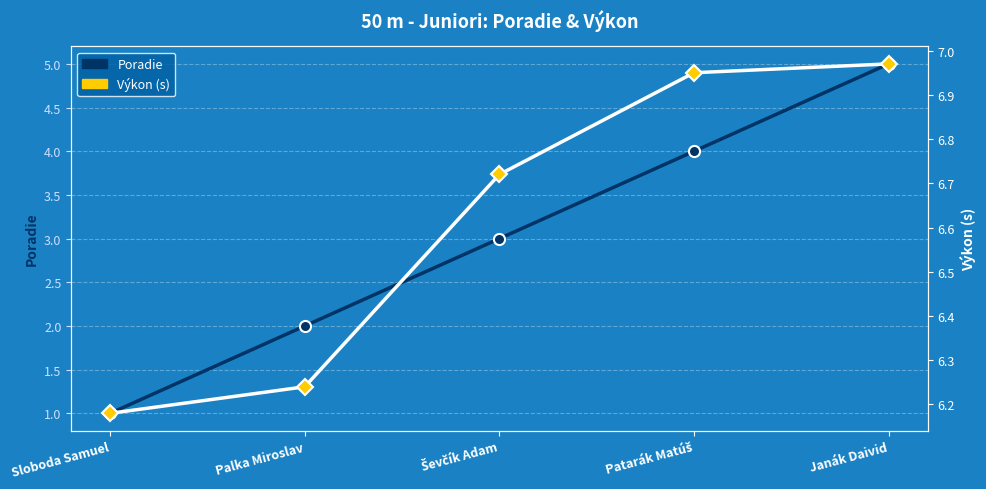

What is the difference between the highest and lowest values at Patarák Matúš?

3.0